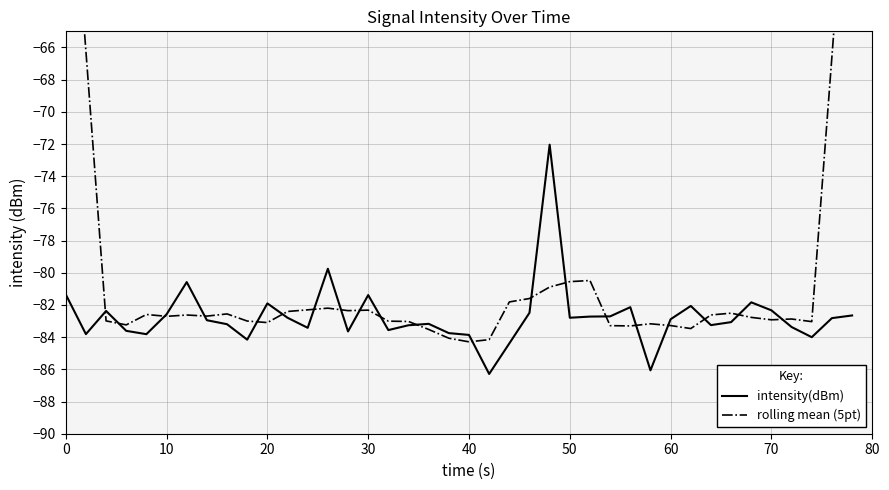

How many distinct data groups are displayed?

2